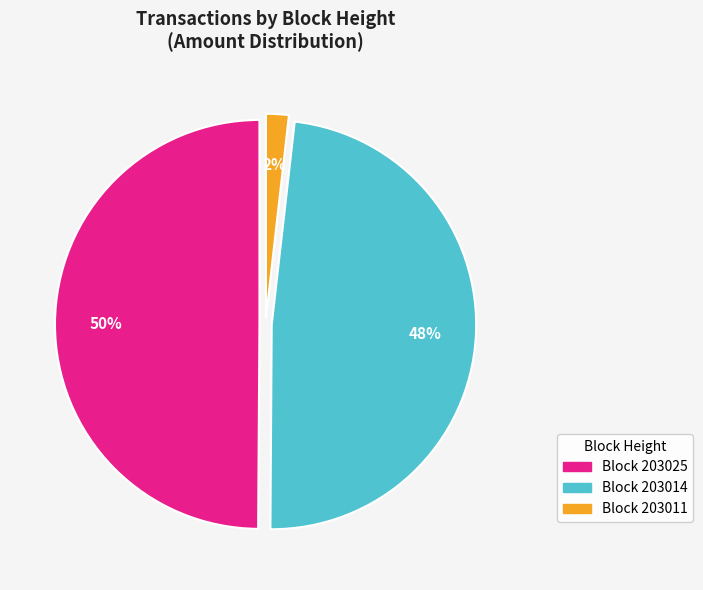

To the nearest percent, what is the difference between the largest and smallest slice percentages?

48%